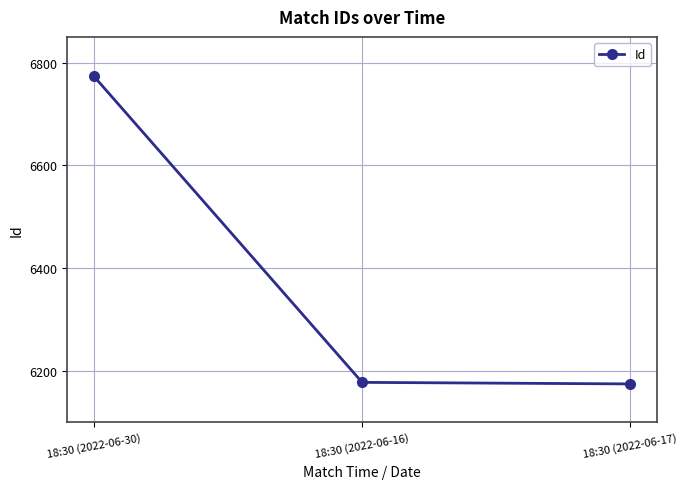

The chart shows a value of 8230 at 18:30 (2022-06-17). True or false?

False